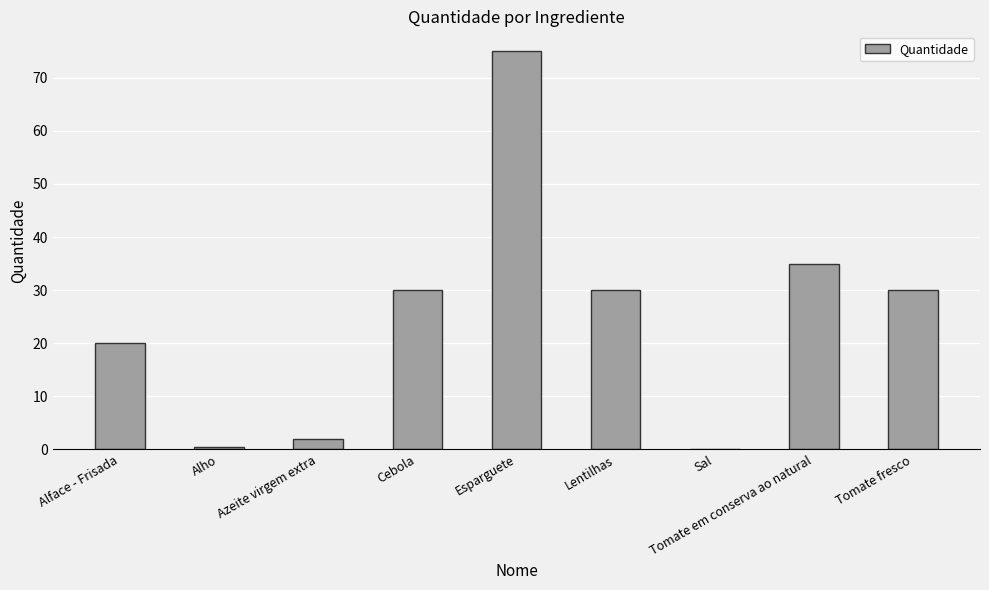

Count the number of data series in this chart.

1